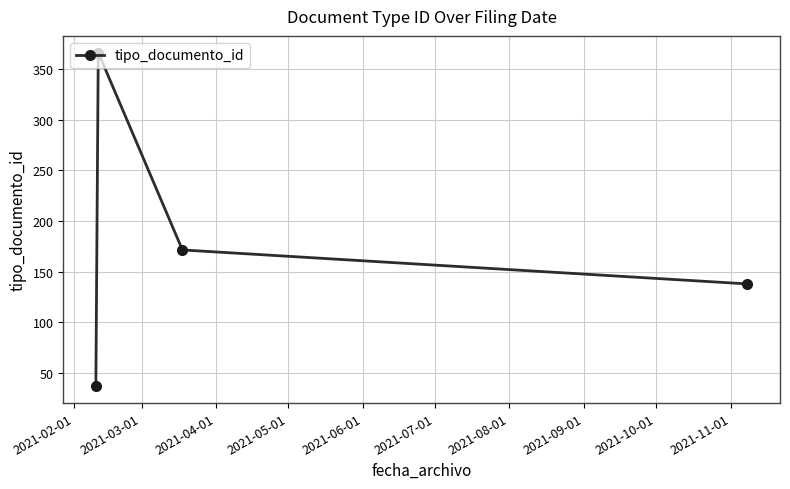

What is the maximum value shown in the chart?

366.0